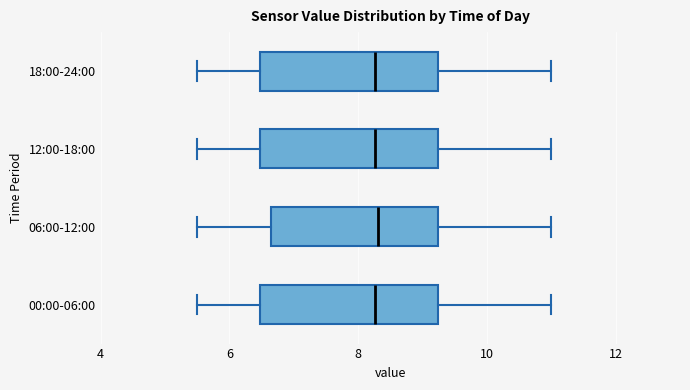

Where does the right whisker of the box for 06:00-12:00 end on the x-axis? The values are not printed on the chart, so give them approximately, as read against the axis.

11.0